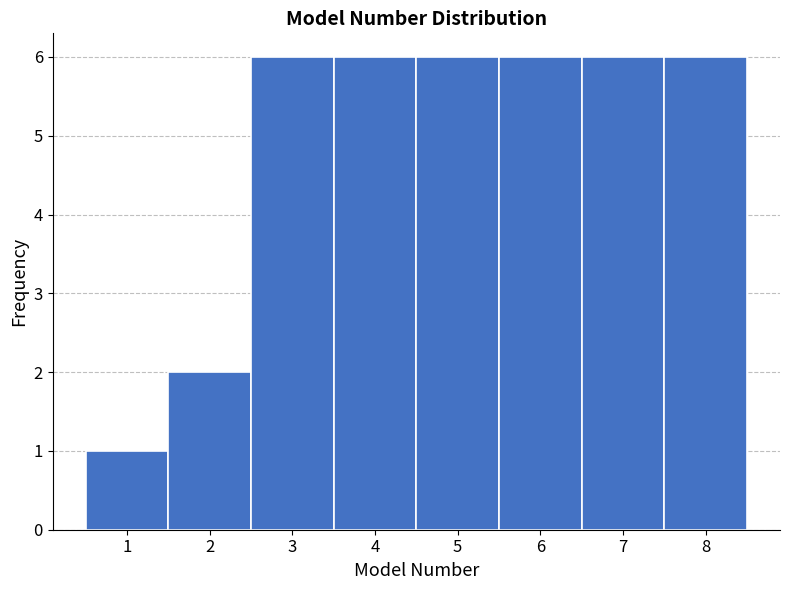

Reading left to right, list every bar in this chart as the range it spans on the x-axis followed by its height. The values are not printed on the chart, so give them approximately, as read against the axis.

0.5 to 1.5: 1
1.5 to 2.5: 2
2.5 to 3.5: 6
3.5 to 4.5: 6
4.5 to 5.5: 6
5.5 to 6.5: 6
6.5 to 7.5: 6
7.5 to 8.5: 6